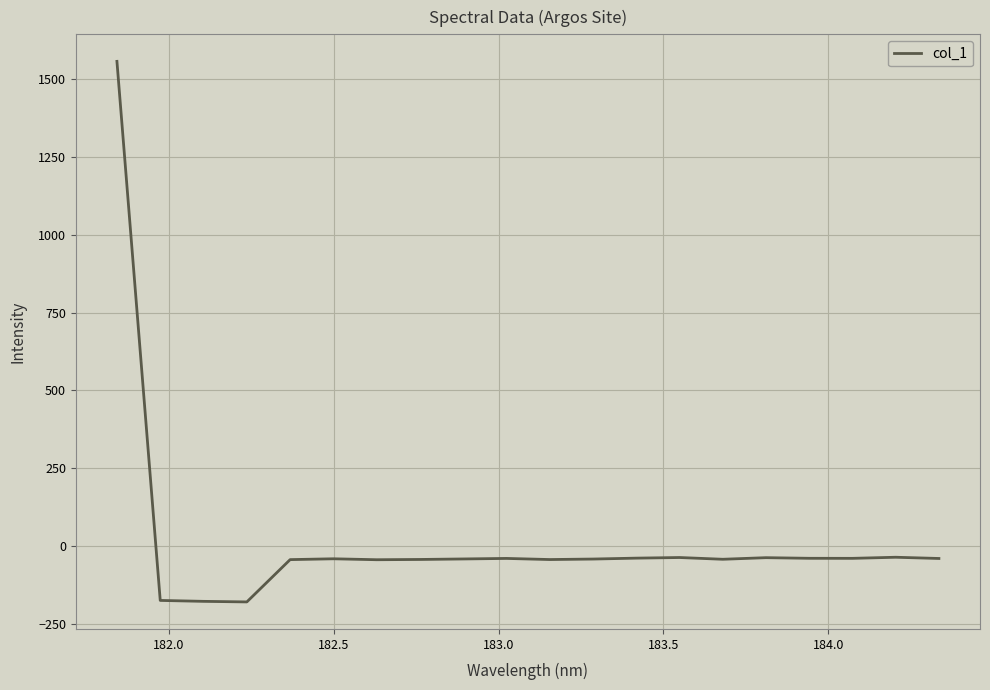

What is the greatest value displayed?

1557.2